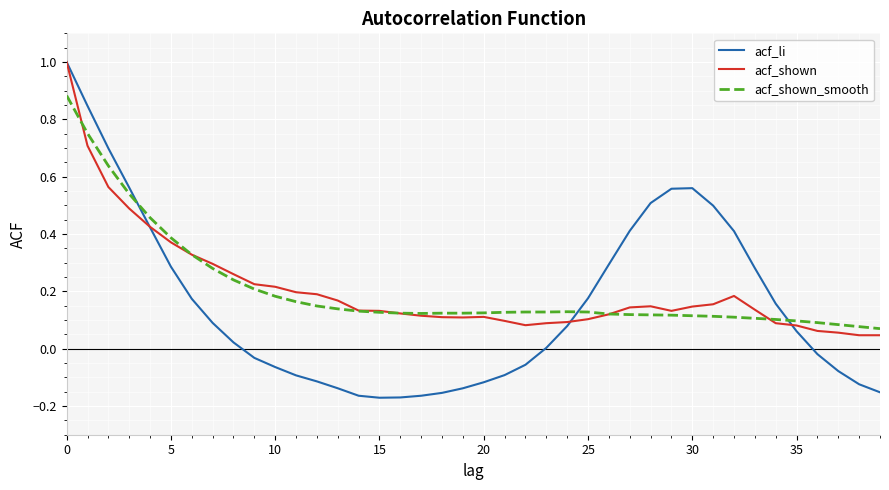

What is the maximum value shown in the chart?

1.0